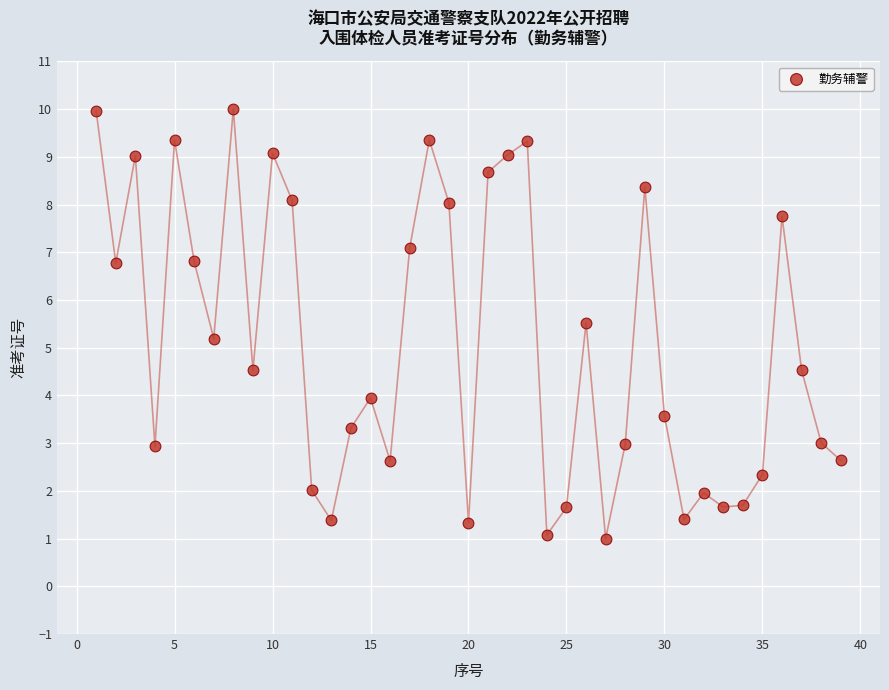

What Y value in the scatter plot is closest to 5?

5.2